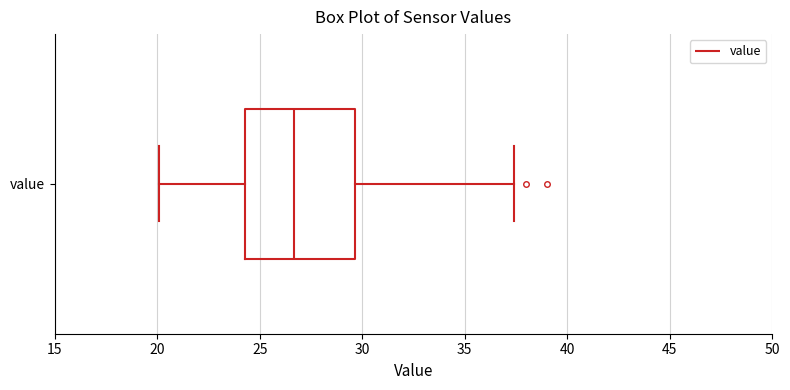

Where does the left whisker of the box for value end on the x-axis? The values are not printed on the chart, so give them approximately, as read against the axis.

20.0